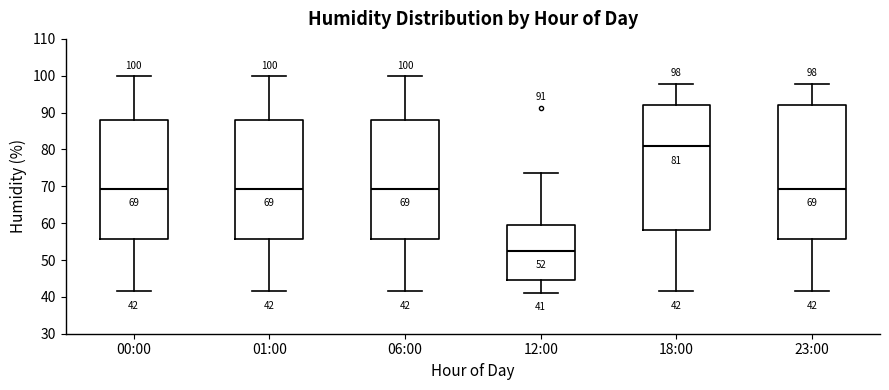

Which box has the lowest median line?

12:00